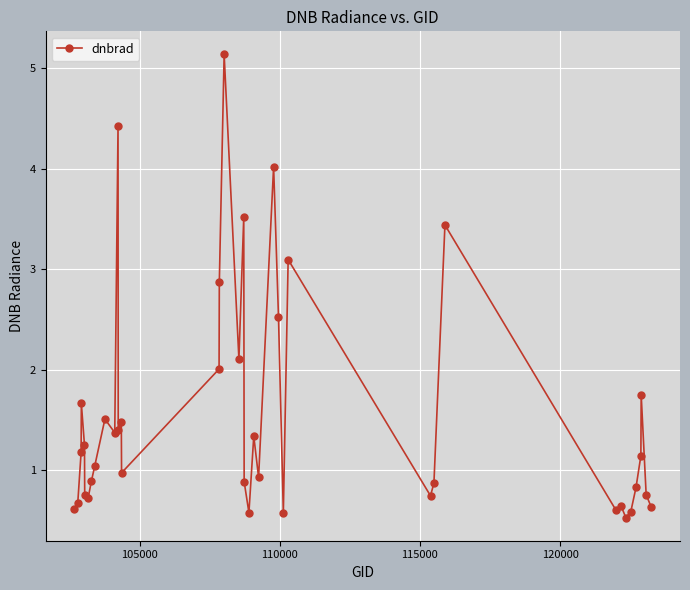

What is the maximum value shown in the chart?

5.1